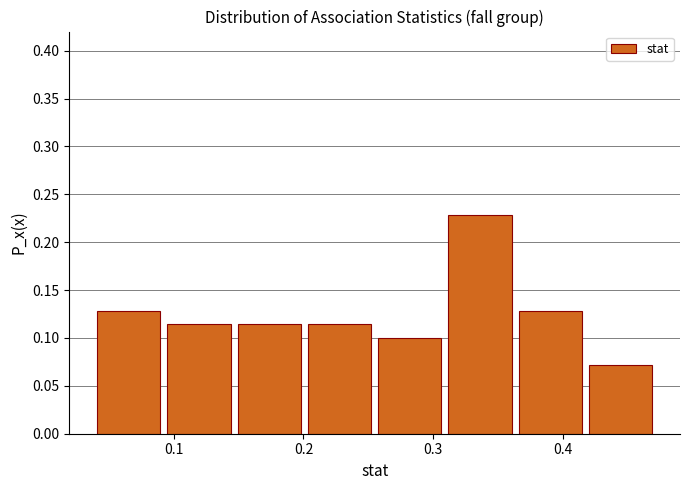

What is the height of the bar covering 0.09 to 0.15 on the x-axis? Neither the bar edges nor the heights are printed on the chart, so give them approximately, as read against the axes.

0.115